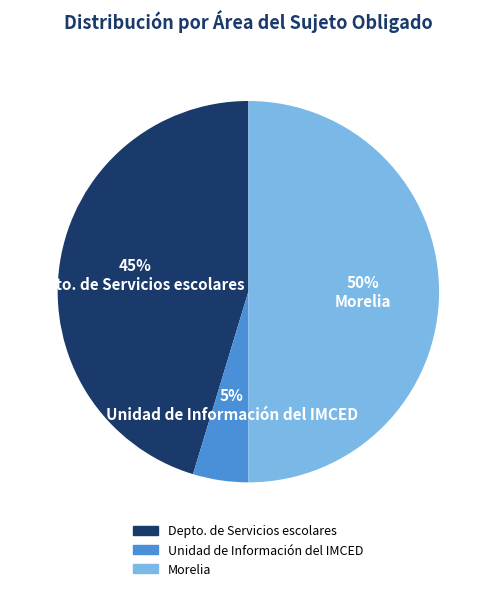

What is the ratio of the value at Morelia to the value at Depto. de Servicios escolares?

1.1